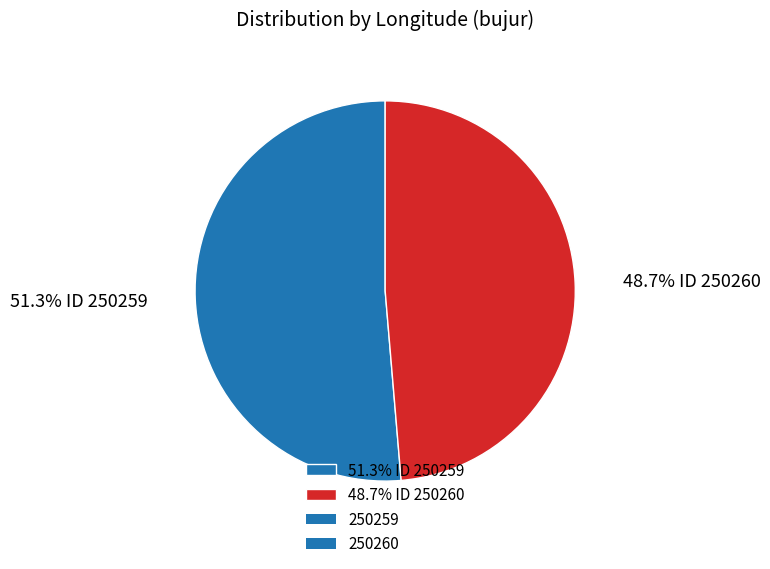

Which slice is the largest?

51.3% ID 250259